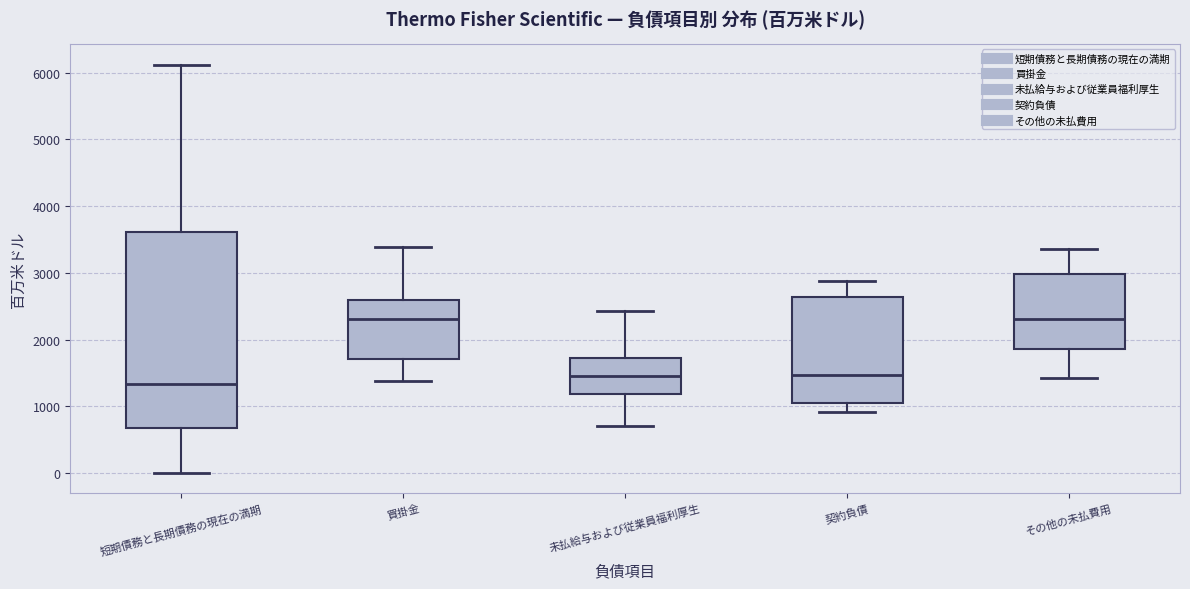

Reading left to right, read every box against the y-axis: the position of its median line, the range the box covers, and the ends of its whiskers. The values are not printed on the chart, so give them approximately, as read against the axis.

短期債務と長期債務の現在の満期: median 1300, box 700 to 3600, whiskers 0 to 6100
買掛金: median 2300, box 1700 to 2600, whiskers 1400 to 3400
未払給与および従業員福利厚生: median 1500, box 1200 to 1700, whiskers 700 to 2400
契約負債: median 1500, box 1000 to 2600, whiskers 900 to 2900
その他の未払費用: median 2300, box 1900 to 3000, whiskers 1400 to 3400